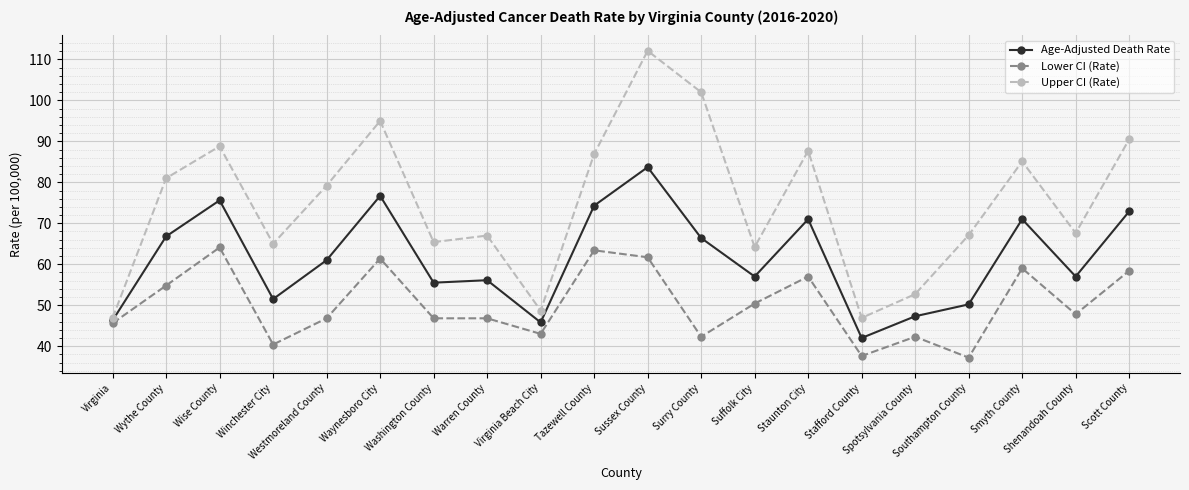

Which series has the largest range (max minus min)?

Upper CI (Rate)